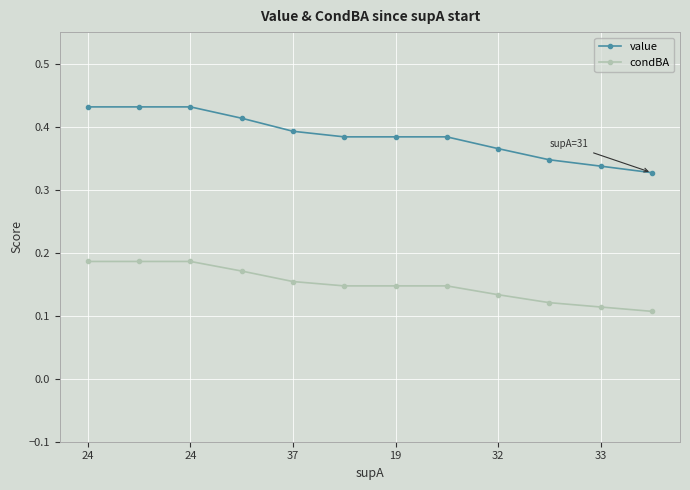

Rank the series by their average value, from lowest to highest.

condBA, value